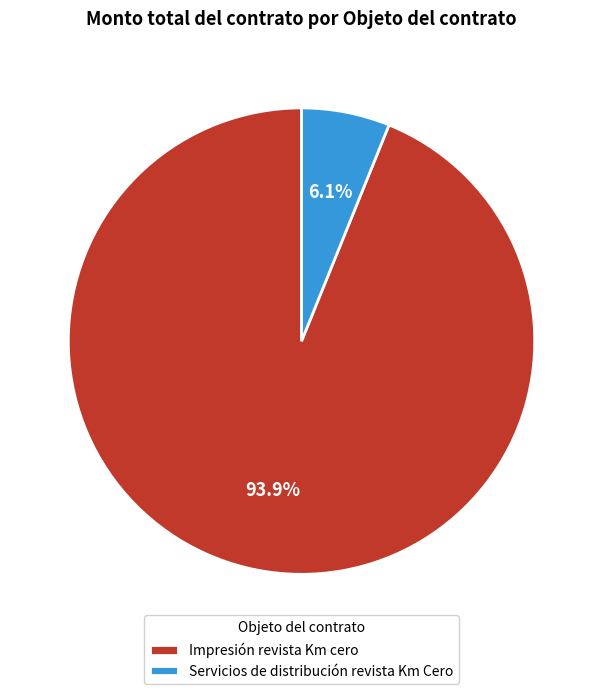

Which category accounts for the majority?

Impresión revista Km cero